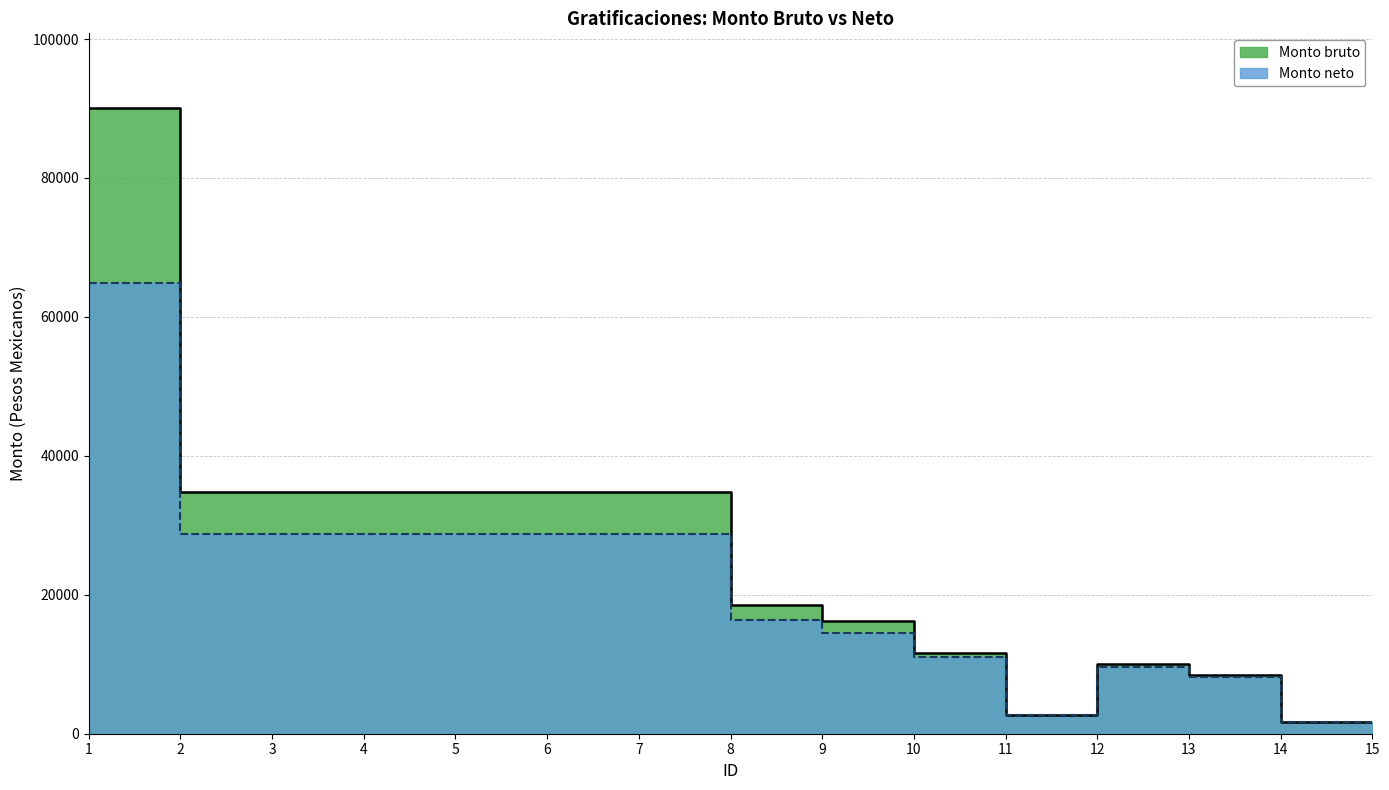

Which has a higher value, 10 or 9?

9